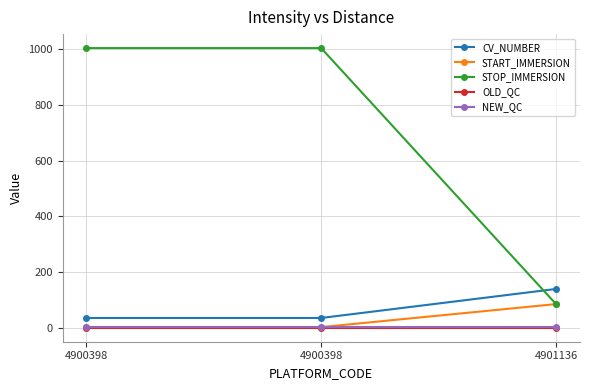

Which series has the largest range (max minus min)?

STOP_IMMERSION